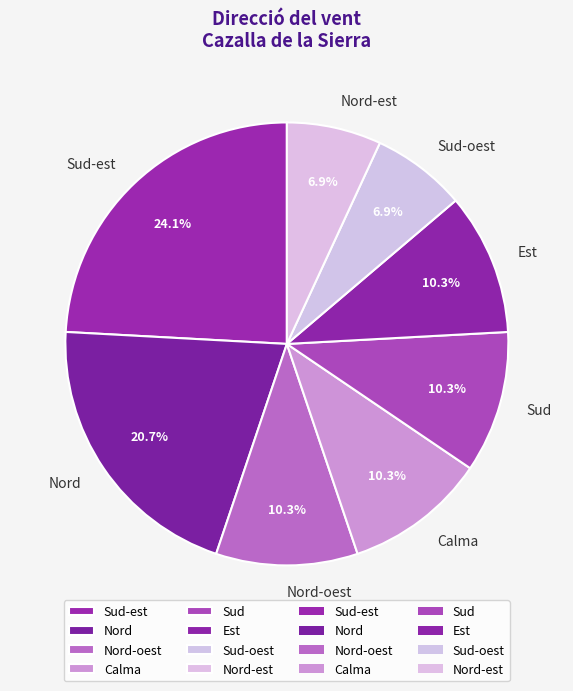

To the nearest percent, what is the combined percentage of Nord-oest and Nord-est?

17%